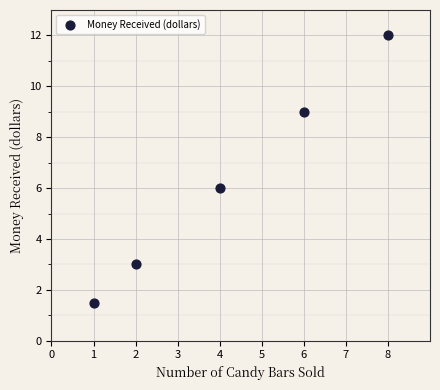

What is the range of Y values (max minus min)?

10.5